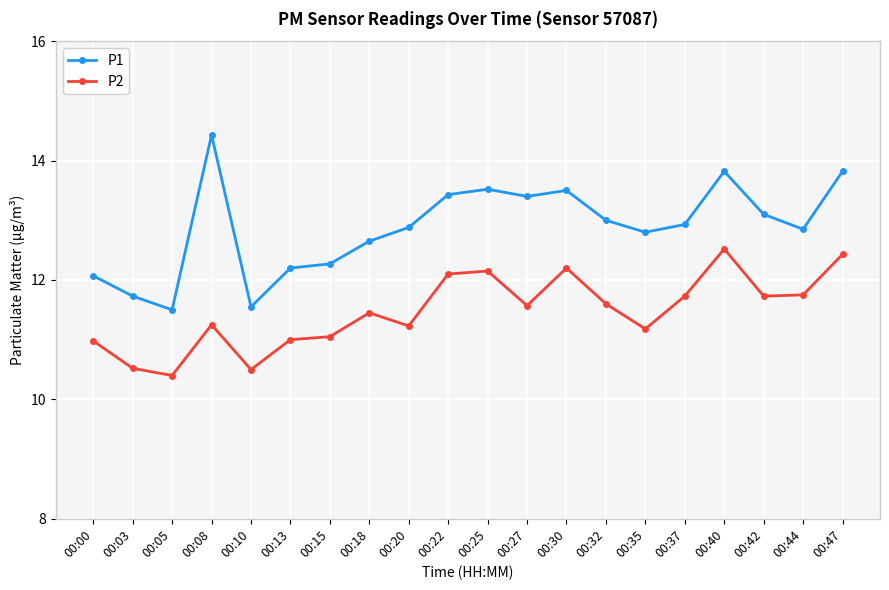

At which category does P2 reach its first local valley?

00:05